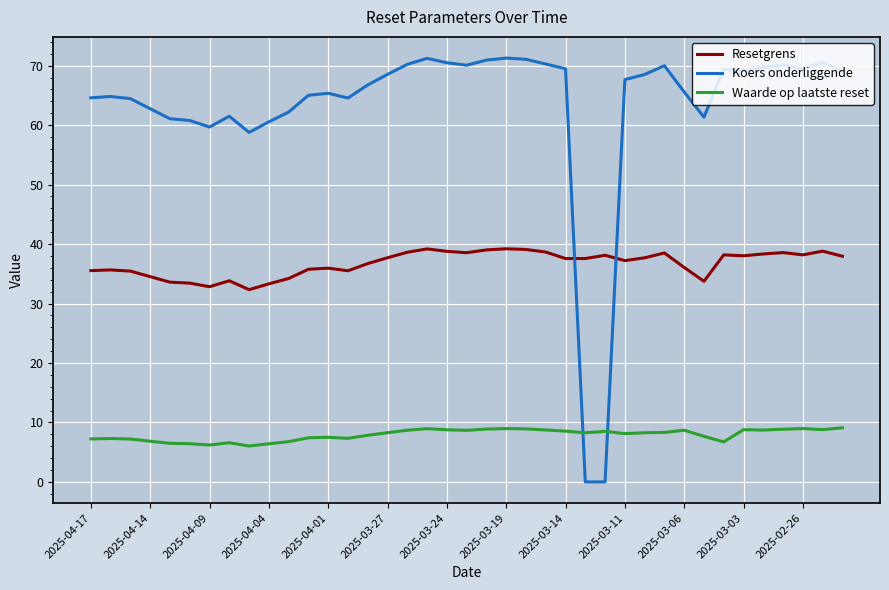

True or false: Waarde op laatste reset and Resetgrens intersect in this chart.

False